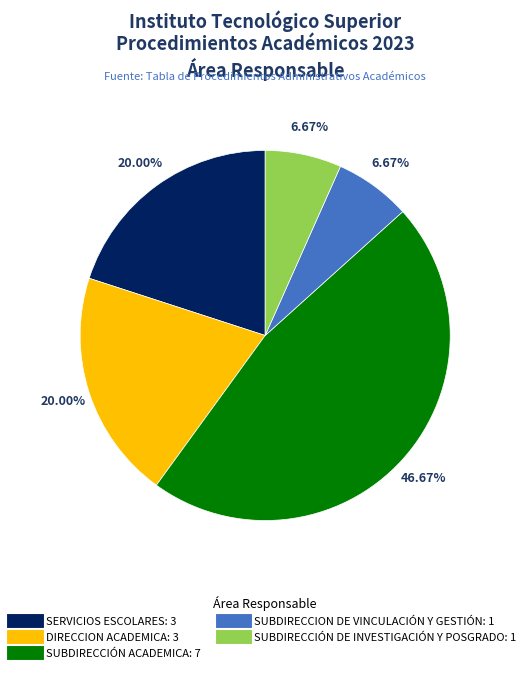

Is there a majority slice in this chart?

No